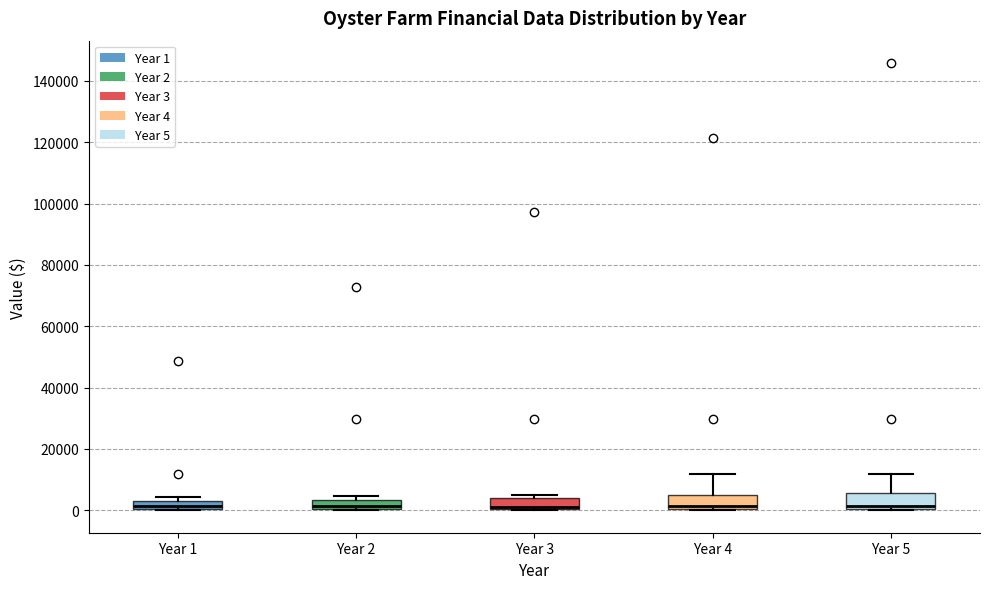

Where does the upper whisker of the box for Year 5 end on the y-axis? The values are not printed on the chart, so give them approximately, as read against the axis.

12000